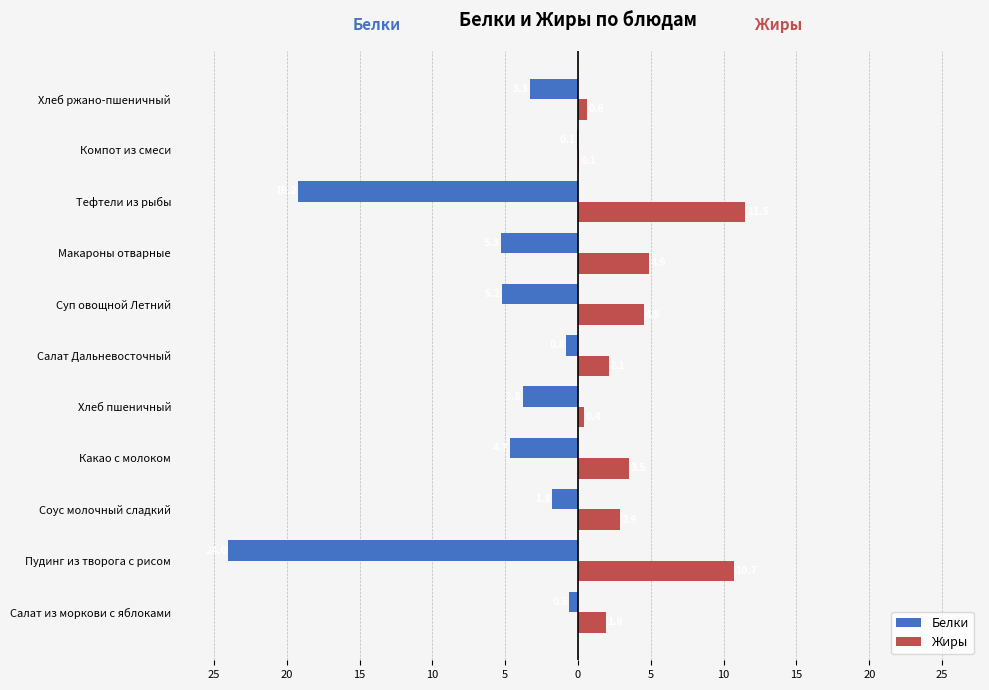

What are all the series names shown in the legend?

Белки, Жиры